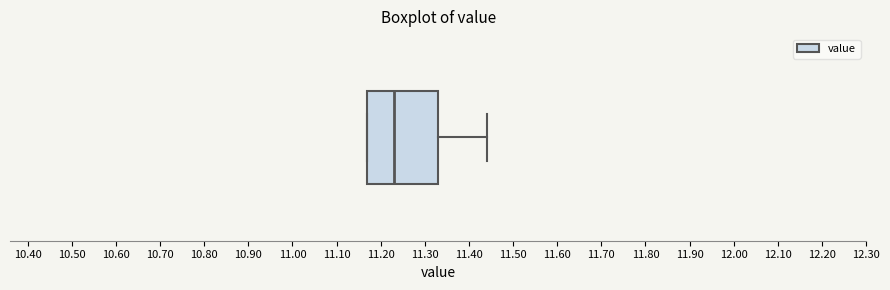

Where does the right whisker of the box end on the x-axis? The values are not printed on the chart, so give them approximately, as read against the axis.

11.44